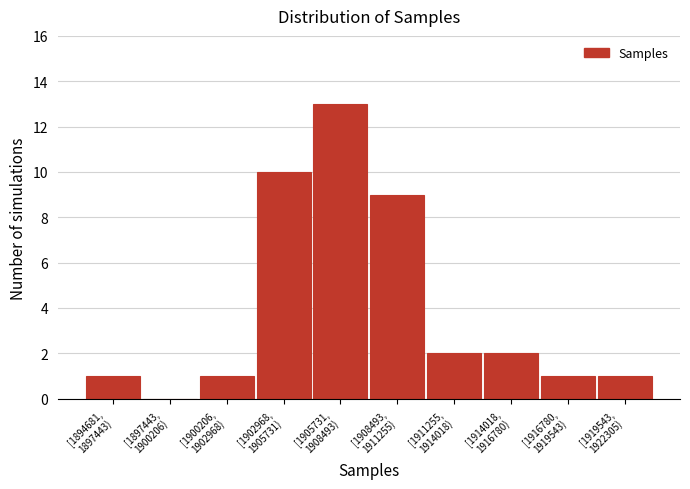

What is the maximum value shown in the chart?

13